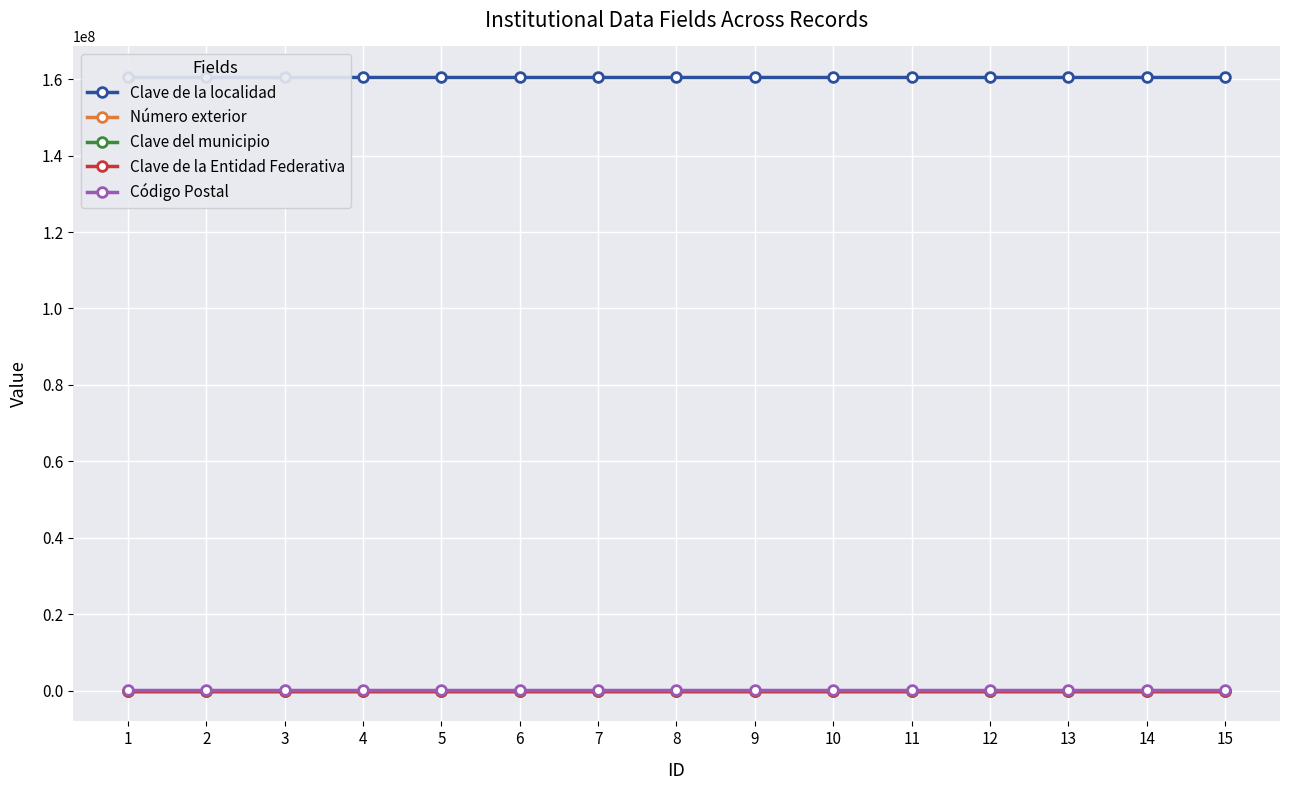

Which series has the largest total across all categories?

Clave de la localidad